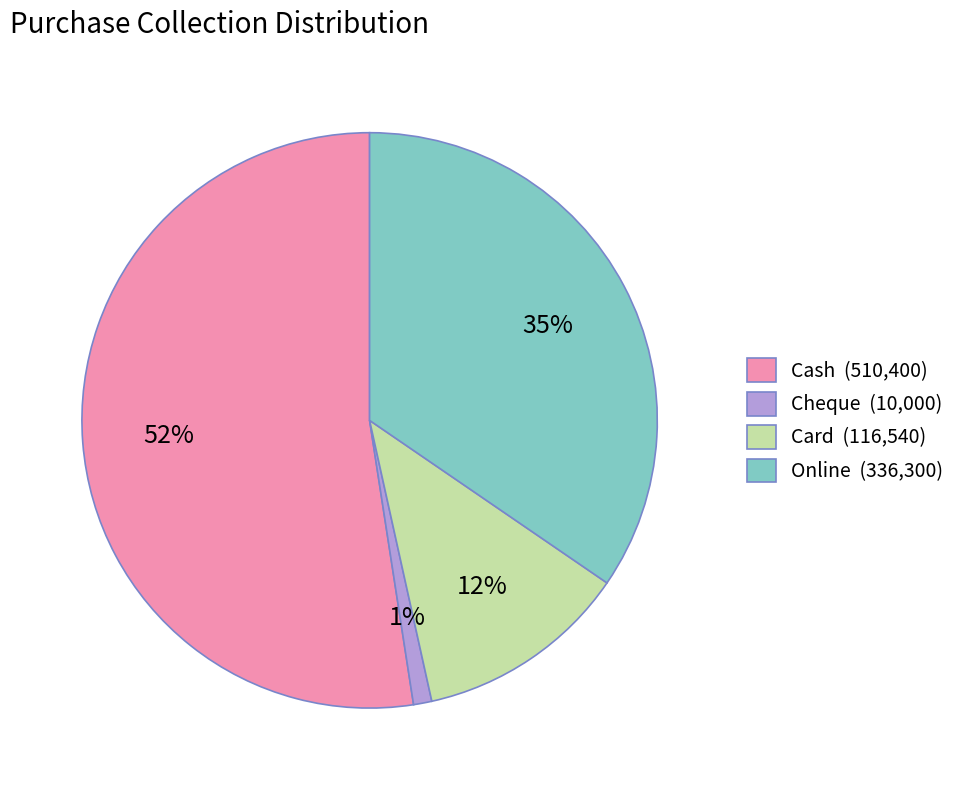

Count the number of slices in the pie.

4